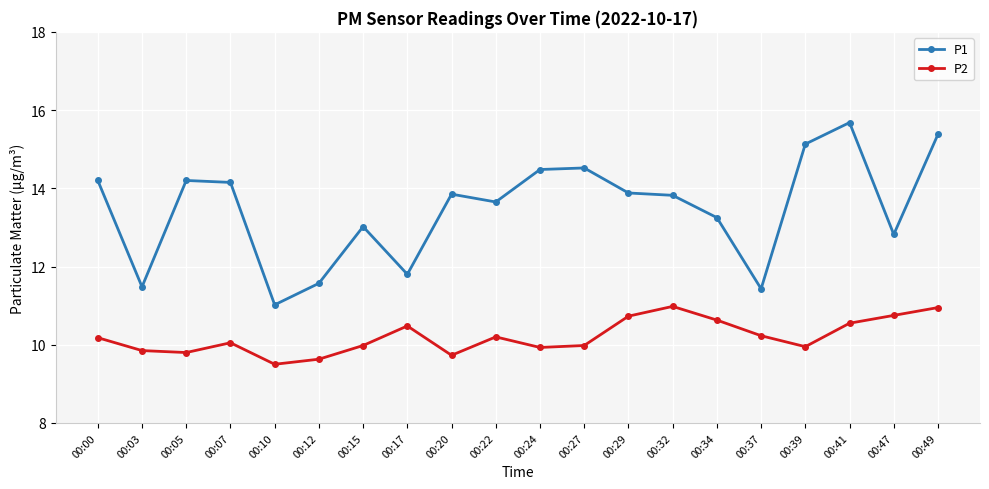

True or false: P2 has more than 1 points higher than both neighbors.

True